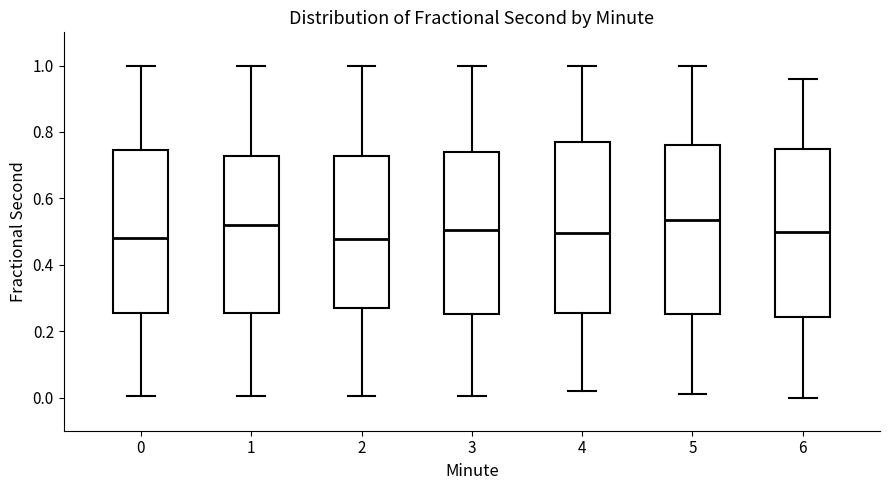

Where is the upper edge of the box at x = 3 on the y-axis? The values are not printed on the chart, so give them approximately, as read against the axis.

0.74